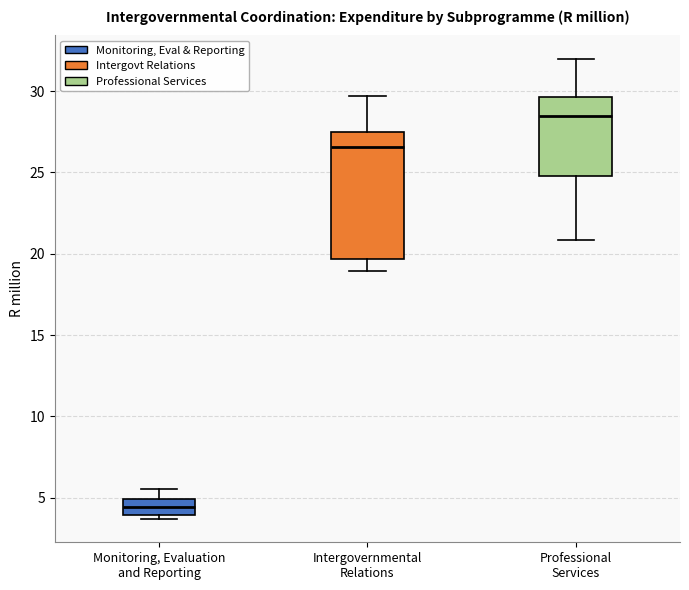

Reading left to right, read every box against the y-axis: the position of its median line, the range the box covers, and the ends of its whiskers. The values are not printed on the chart, so give them approximately, as read against the axis.

Monitoring, Evaluation and Reporting: median 4.5, box 4.0 to 5.0, whiskers 3.5 to 5.5
Intergovernmental Relations: median 26.5, box 19.5 to 27.5, whiskers 19.0 to 29.5
Professional Services: median 28.5, box 25.0 to 29.5, whiskers 21.0 to 32.0